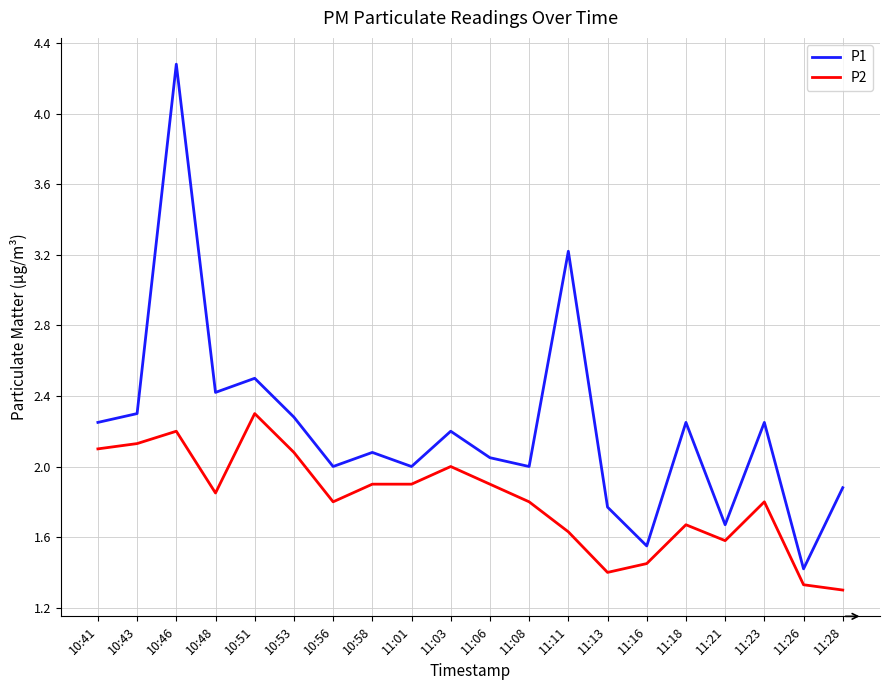

Which series has the widest spread of values?

P1